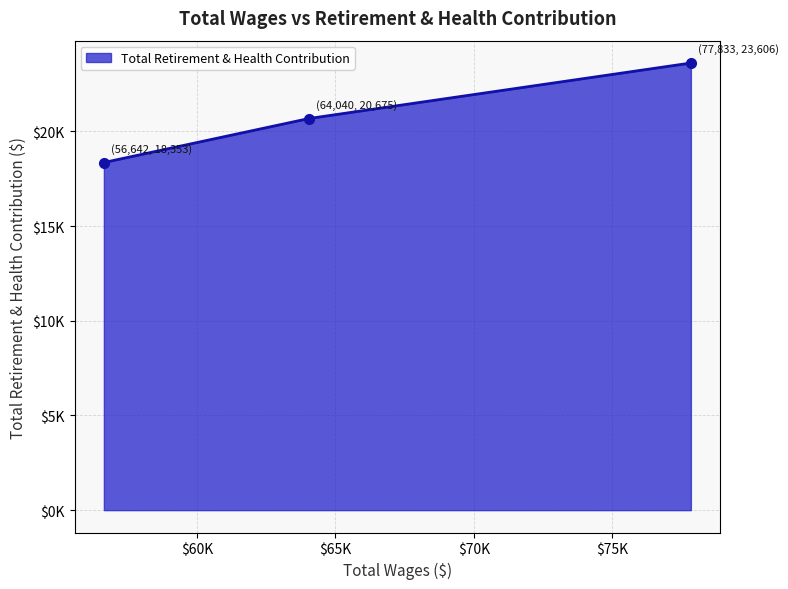

What is the average value?

20878